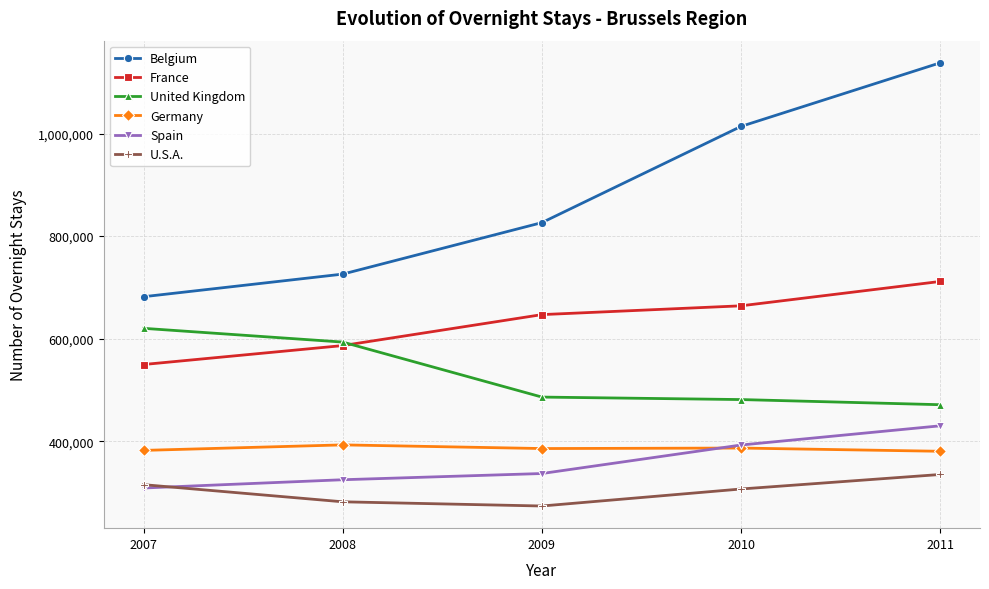

True or false: U.S.A. and United Kingdom cross at least once.

False